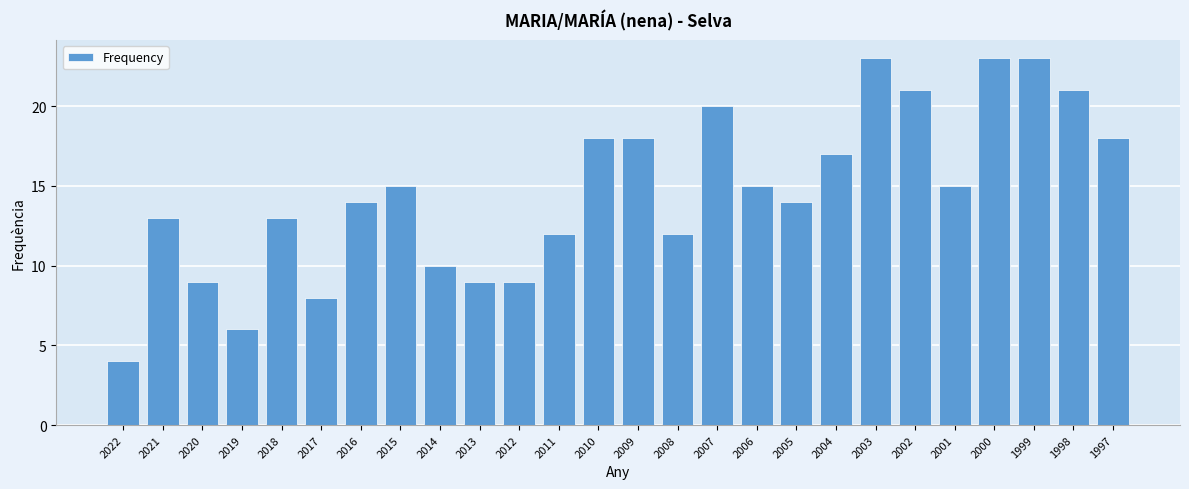

What is the ratio of the value at 2001 to the value at 2021?

1.2